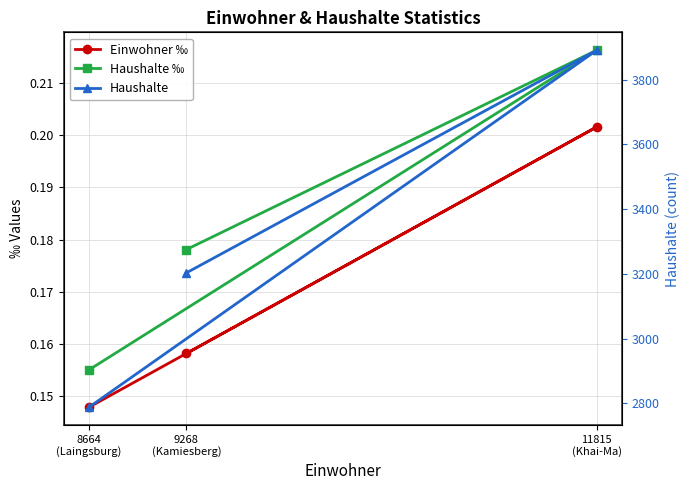

What is the total value across all series at 8664
(Laingsburg)?

2788.3